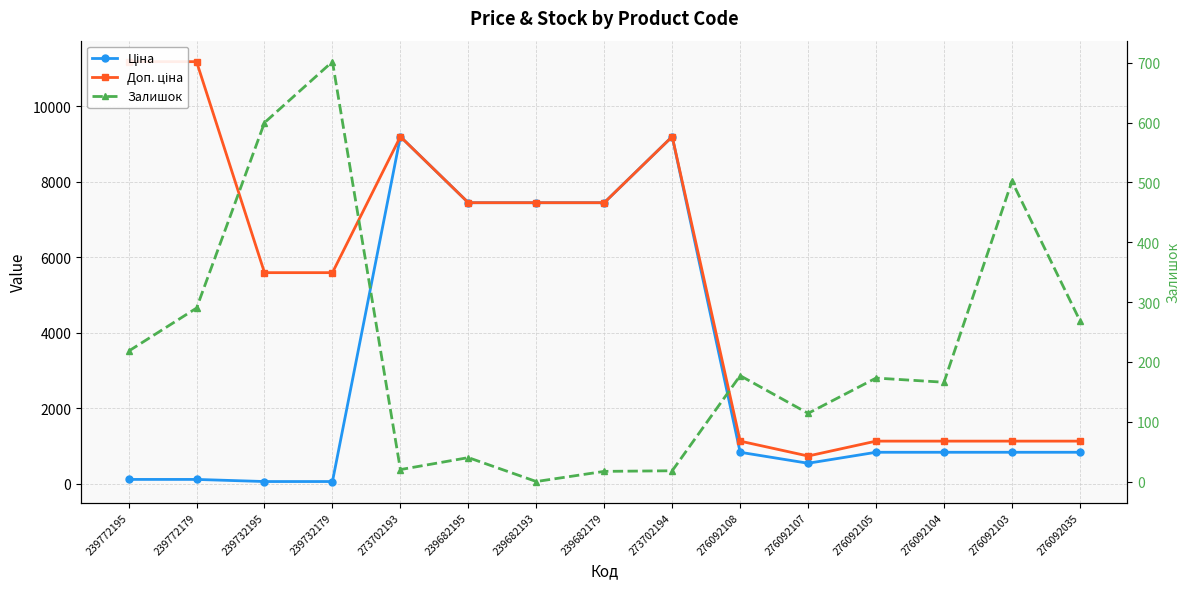

What is the difference between the Ціна values at 239772179 and 239682179?

7332.8